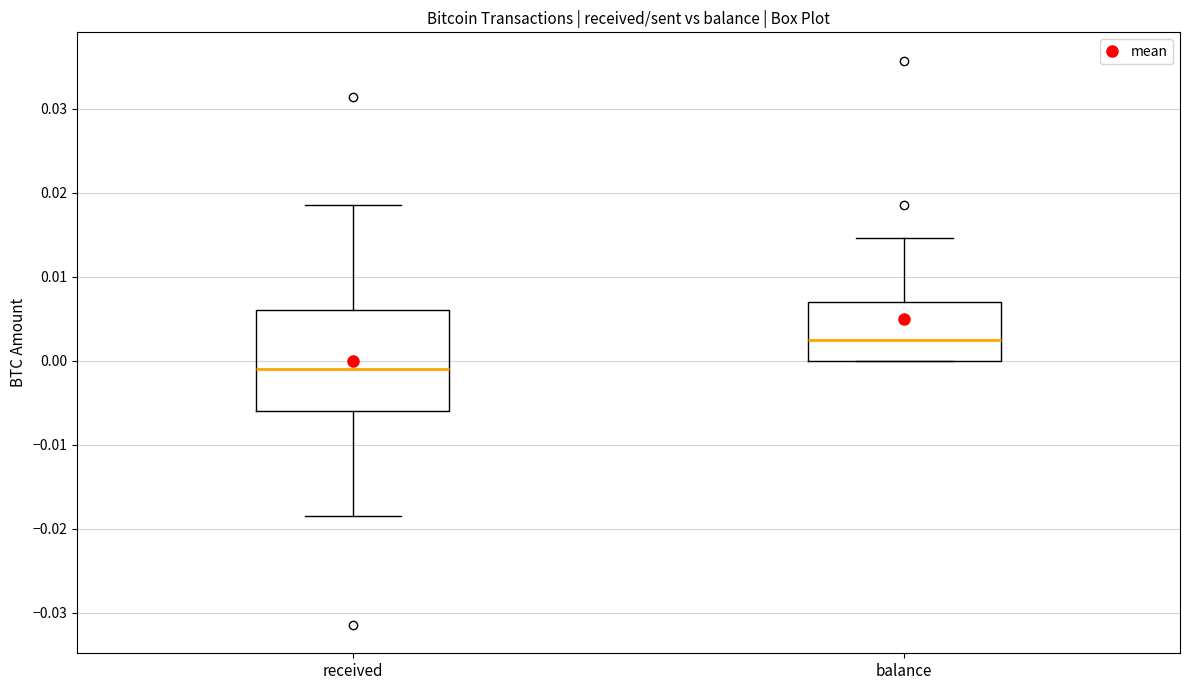

Reading left to right, transcribe this box plot: for each box, give where its median line is, the range the box spans, and where its two whiskers end, as read against the y-axis. The values are not printed on the chart, so give them approximately, as read against the axis.

received: median -0.001, box -0.006 to 0.006, whiskers -0.018 to 0.018
balance: median 0.003, box 0.000 to 0.007, whiskers 0.000 to 0.015